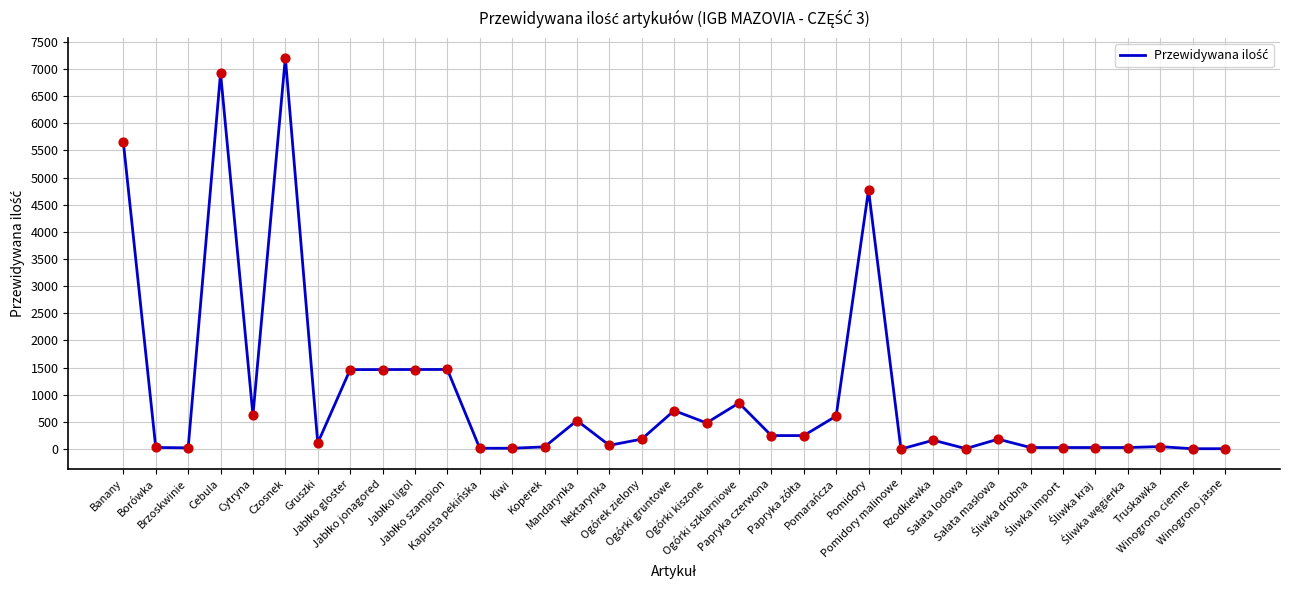

What is the difference between the maximum and minimum values?

7206.8